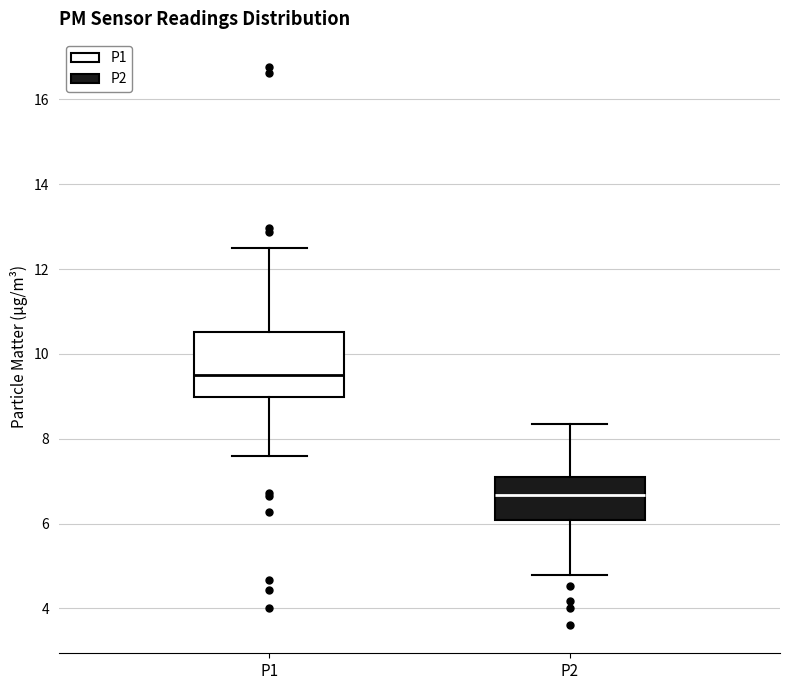

Where does the upper whisker of the box for P1 end on the y-axis? The values are not printed on the chart, so give them approximately, as read against the axis.

12.6